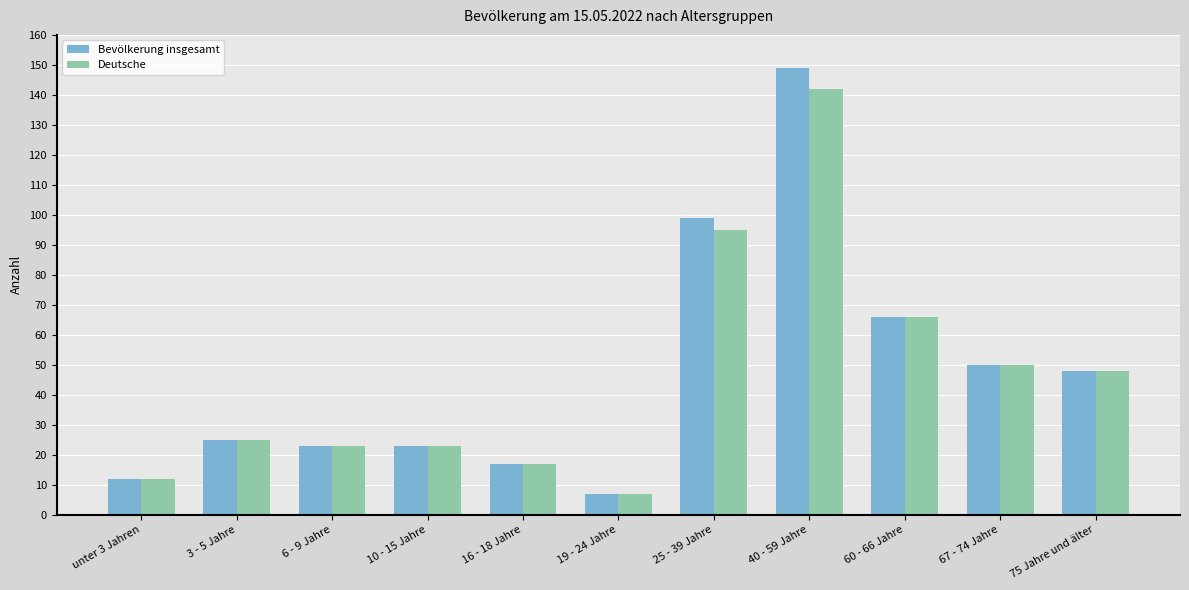

True or false: Deutsche has a value of 17 at 3 - 5 Jahre.

False